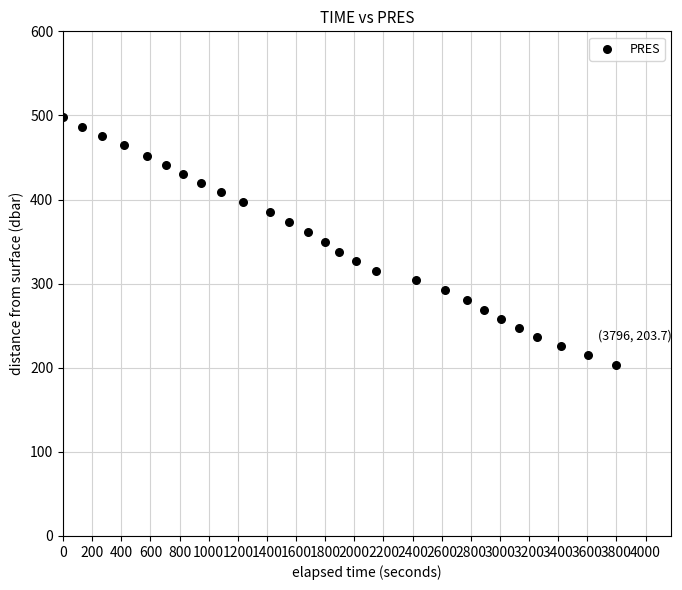

What is the range of Y values (max minus min)?

294.1